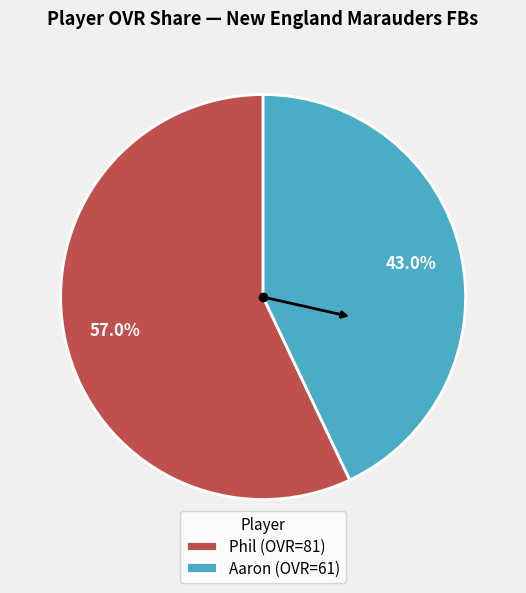

What portion of the pie excludes Aaron?

57.0%